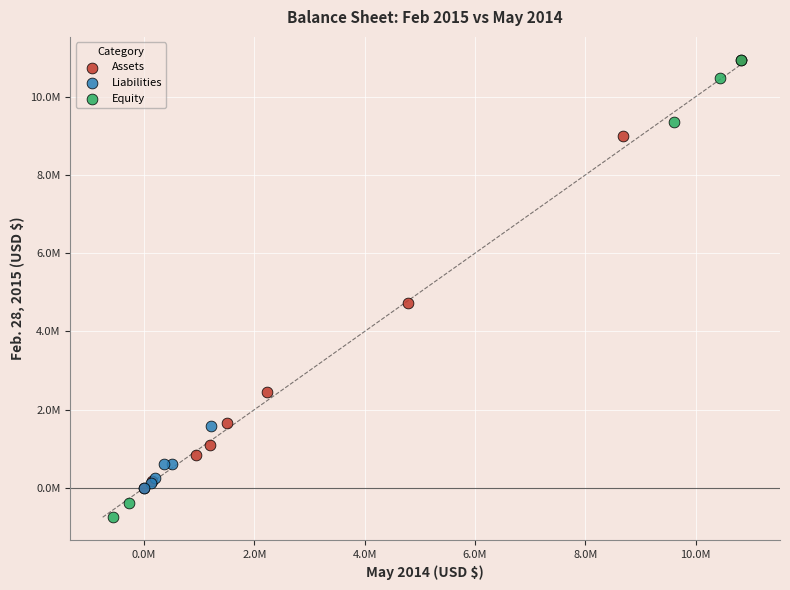

Which series contains the lowest Y value?

Equity